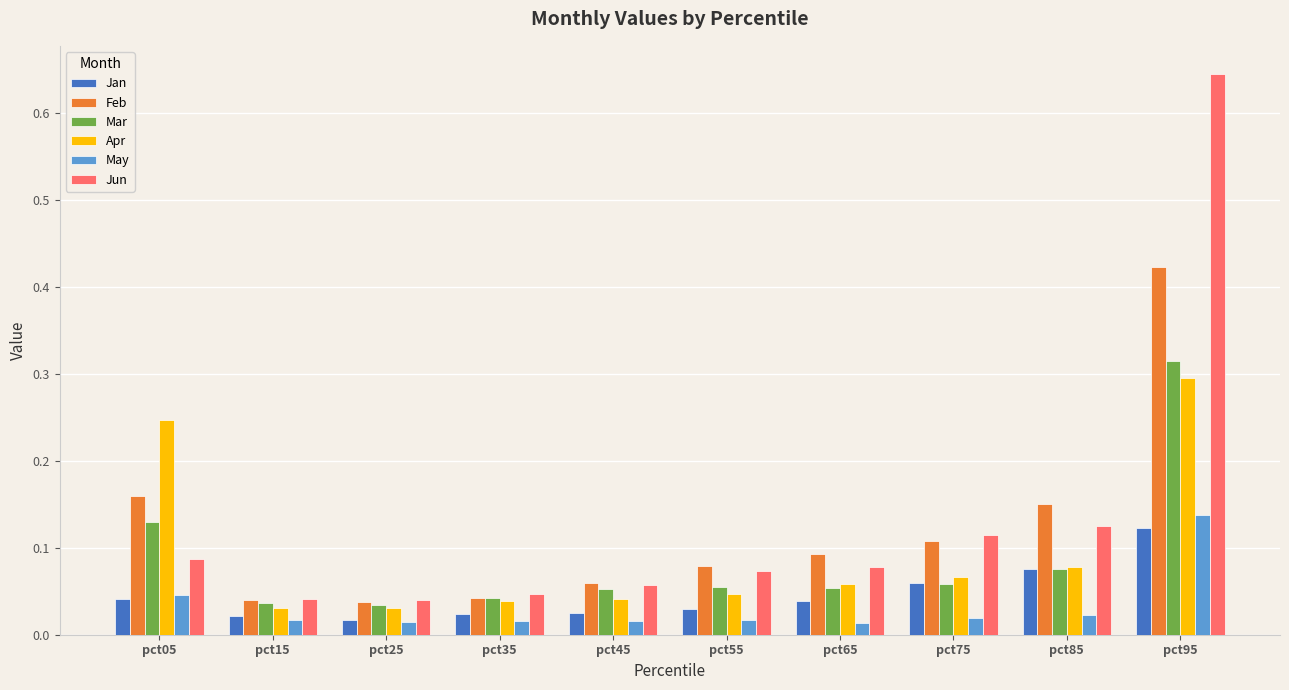

At which label does Jan reach its peak?

pct95